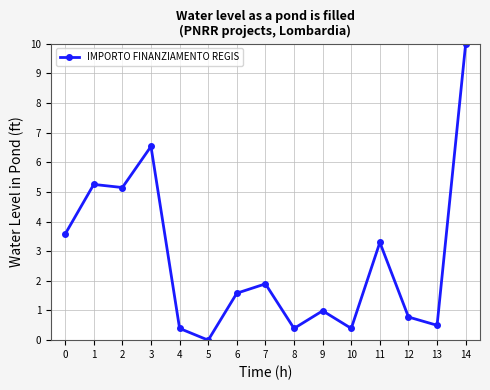

Count the number of data series in this chart.

1